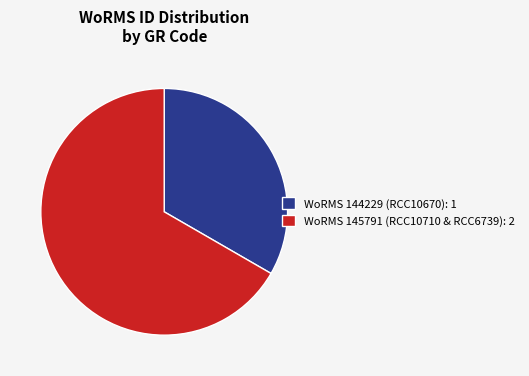

Which has a higher value, WoRMS 145791 (RCC10710 & RCC6739): 2 or WoRMS 144229 (RCC10670): 1?

WoRMS 145791 (RCC10710 & RCC6739): 2